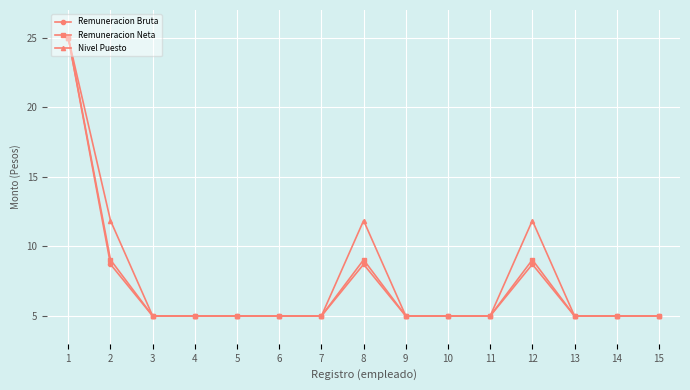

What is the spread (max minus min) of values at 12?

3.1